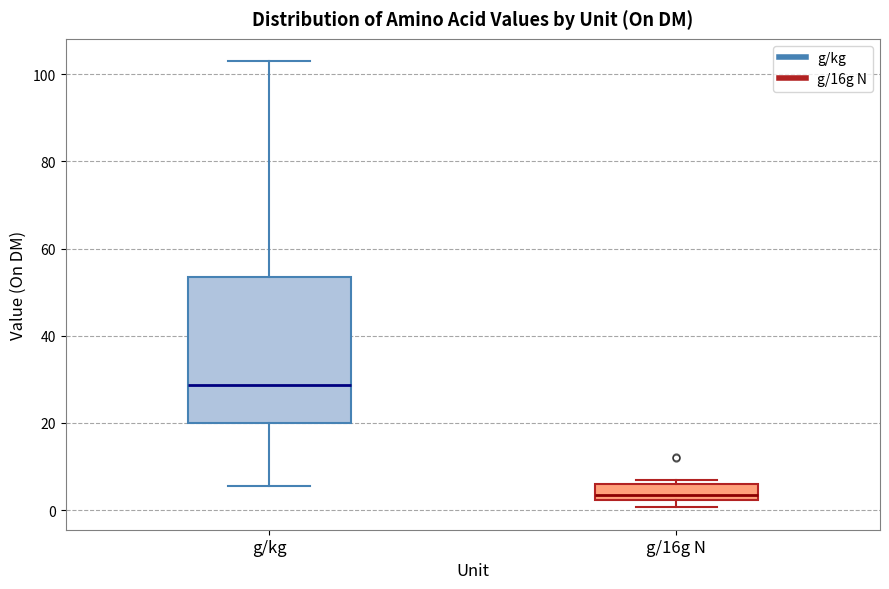

Where does the median line of the box for g/16g N sit on the y-axis? The values are not printed on the chart, so give them approximately, as read against the axis.

4